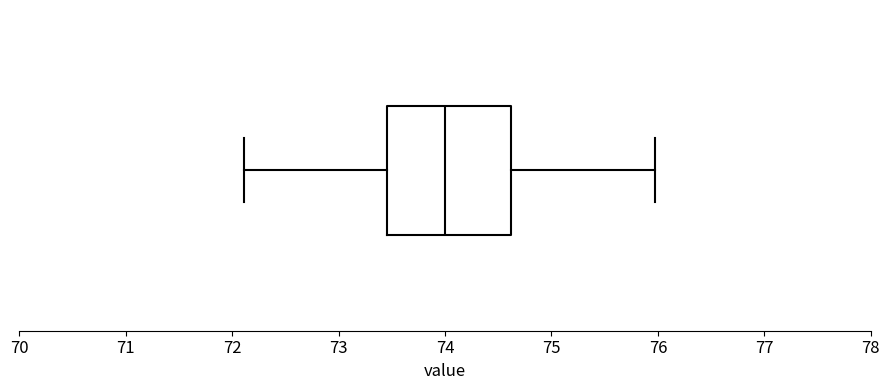

Transcribe this box plot: give where the median line is, the range the box spans, and where the two whiskers end, as read against the x-axis. The values are not printed on the chart, so give them approximately, as read against the axis.

median 74.0, box 73.5 to 74.6, whiskers 72.1 to 76.0